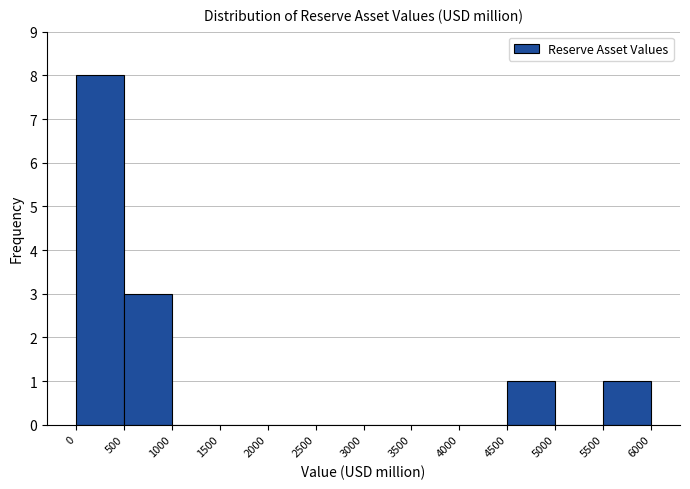

Over which range of the x-axis is the bar tallest?

0 to 500